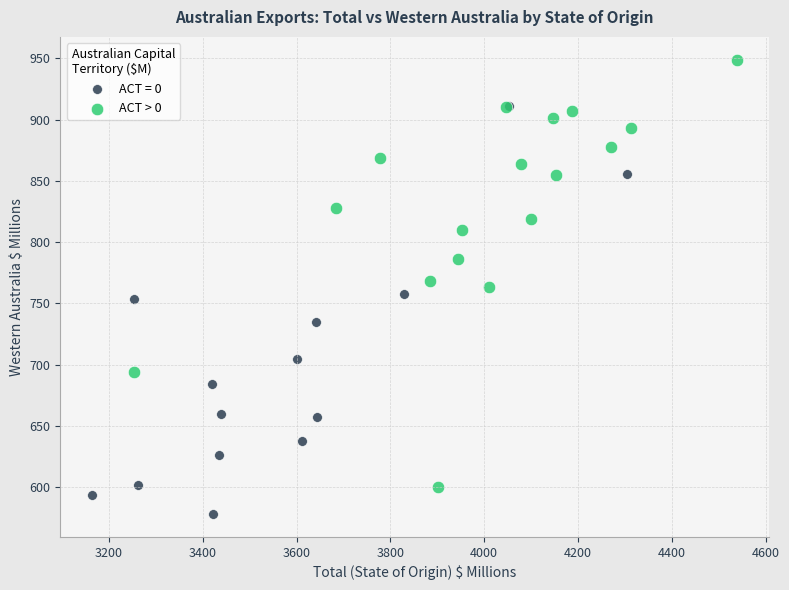

Which series reaches the maximum Y coordinate?

ACT > 0